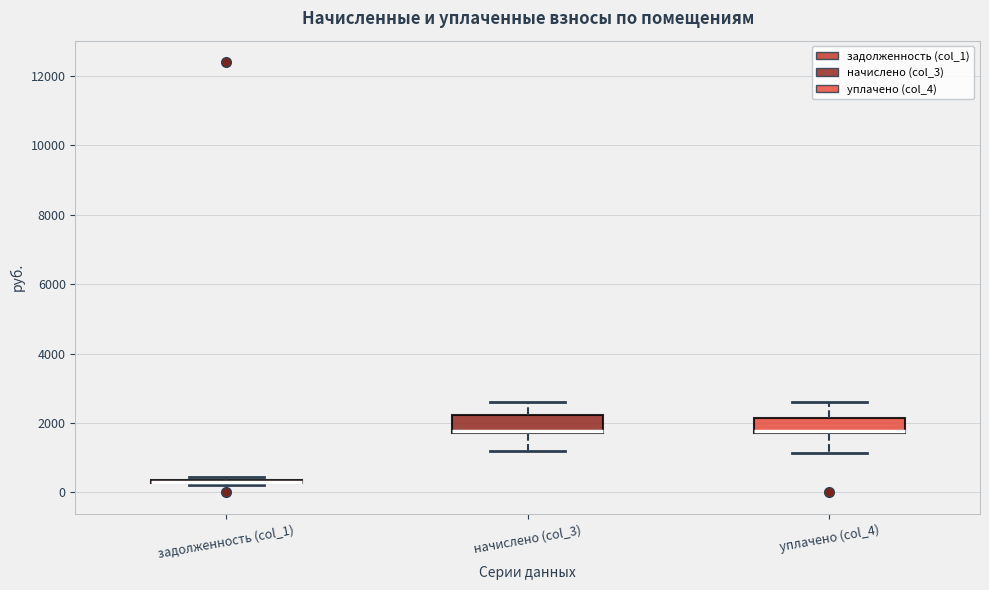

Where is the lower edge of the box for задолженность (col_1) on the y-axis? The values are not printed on the chart, so give them approximately, as read against the axis.

200